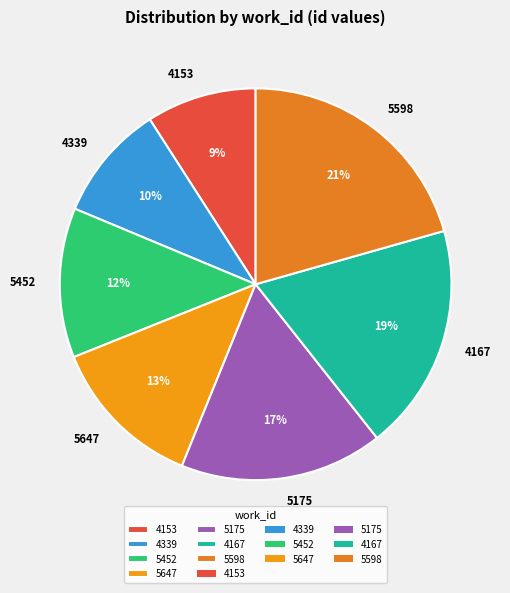

Does 4153 account for over 50% of the chart?

No